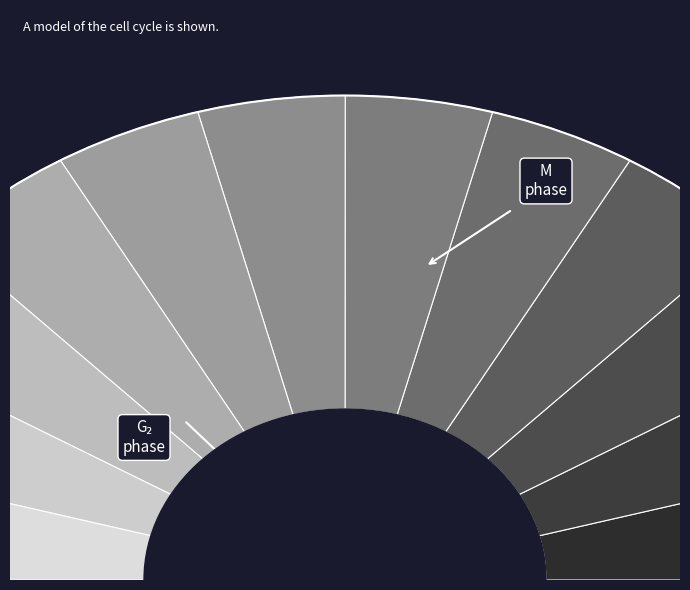

To the nearest percent, what percentage of the pie is 29?

8%